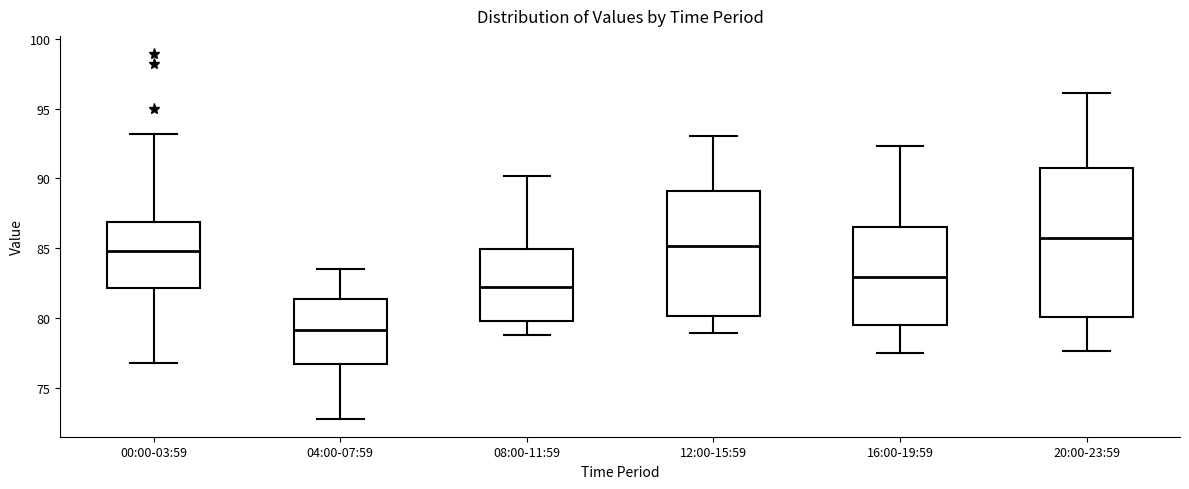

Reading left to right, read every box against the y-axis: the position of its median line, the range the box covers, and the ends of its whiskers. The values are not printed on the chart, so give them approximately, as read against the axis.

00:00-03:59: median 85.0, box 82.0 to 87.0, whiskers 77.0 to 93.0
04:00-07:59: median 79.0, box 76.5 to 81.5, whiskers 73.0 to 83.5
08:00-11:59: median 82.5, box 80.0 to 85.0, whiskers 79.0 to 90.0
12:00-15:59: median 85.0, box 80.0 to 89.0, whiskers 79.0 to 93.0
16:00-19:59: median 83.0, box 79.5 to 86.5, whiskers 77.5 to 92.5
20:00-23:59: median 85.5, box 80.0 to 91.0, whiskers 77.5 to 96.0